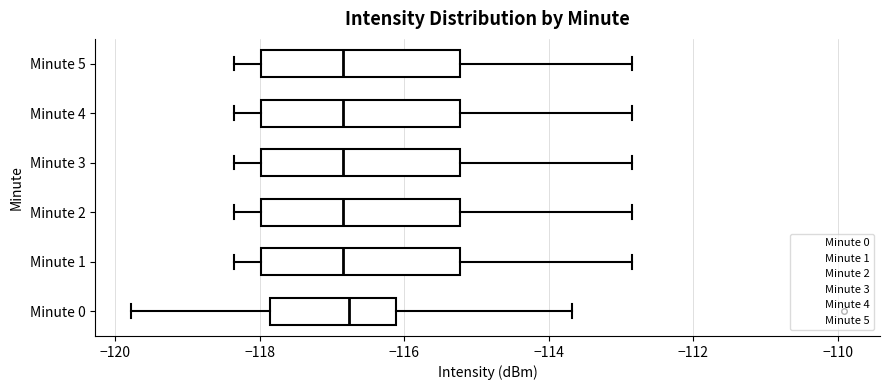

Reading bottom to top, read every box against the x-axis: the position of its median line, the range the box covers, and the ends of its whiskers. The values are not printed on the chart, so give them approximately, as read against the axis.

Minute 0: median -116.8, box -117.8 to -116.2, whiskers -119.8 to -113.6
Minute 1: median -116.8, box -118.0 to -115.2, whiskers -118.4 to -112.8
Minute 2: median -116.8, box -118.0 to -115.2, whiskers -118.4 to -112.8
Minute 3: median -116.8, box -118.0 to -115.2, whiskers -118.4 to -112.8
Minute 4: median -116.8, box -118.0 to -115.2, whiskers -118.4 to -112.8
Minute 5: median -116.8, box -118.0 to -115.2, whiskers -118.4 to -112.8